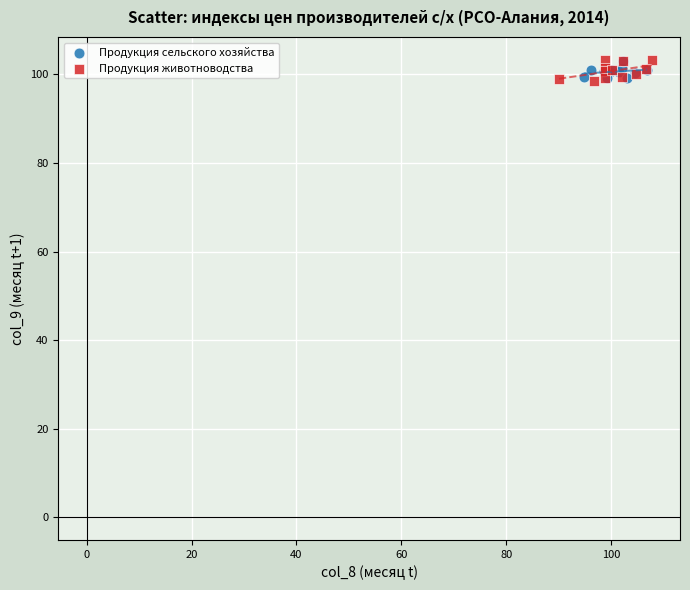

Which series has the largest Y range (max minus min)?

Продукция животноводства